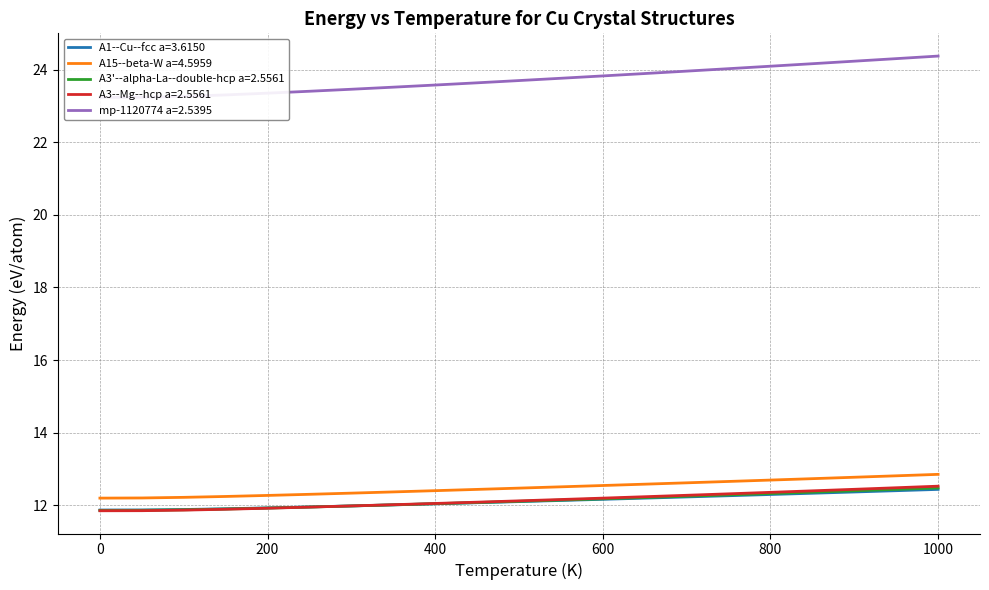

Which has a higher value, 800.0 or 1000.0?

1000.0